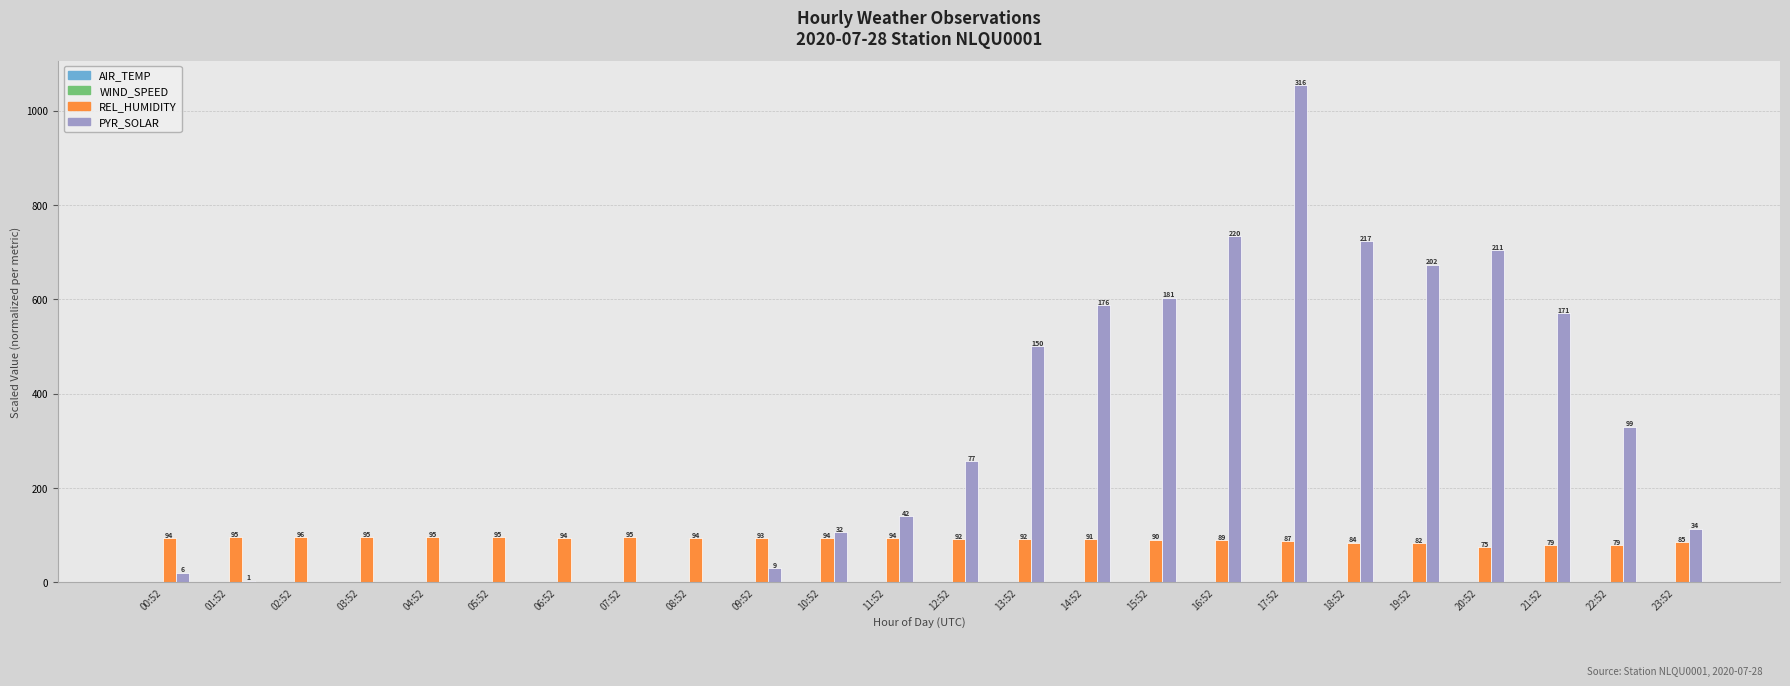

What is the maximum value shown in the chart?

1053.3